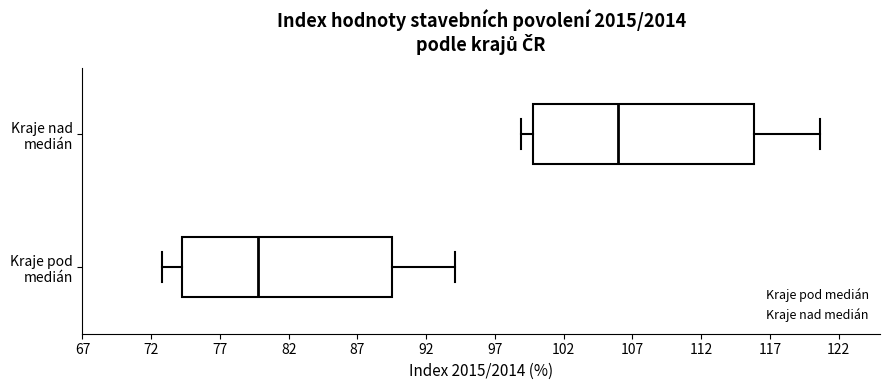

Reading bottom to top, transcribe this box plot: for each box, give where its median line is, the range the box spans, and where its two whiskers end, as read against the x-axis. The values are not printed on the chart, so give them approximately, as read against the axis.

Kraje pod medián: median 80.0, box 74.0 to 89.5, whiskers 73.0 to 94.0
Kraje nad medián: median 106.0, box 100.0 to 116.0, whiskers 99.0 to 120.5